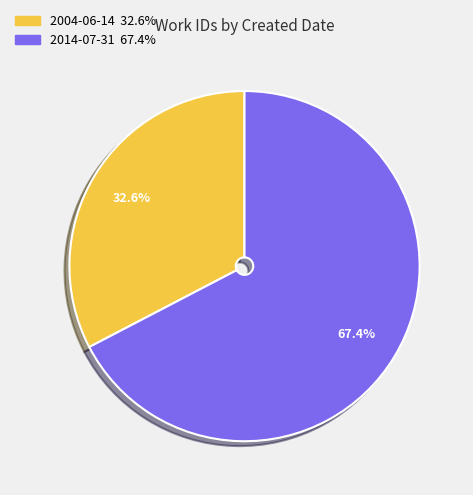

Approximately how many times larger is the value at 2004-06-14 compared to 2014-07-31?

0.5